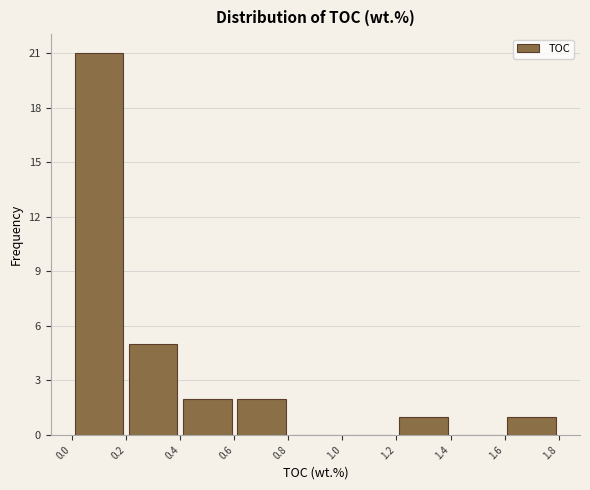

Reading left to right, transcribe this chart: for each bar, give the range it covers on the x-axis and its height. The values are not printed on the chart, so give them approximately, as read against the axis.

0.0 to 0.2: 21
0.2 to 0.4: 5
0.4 to 0.6: 2
0.6 to 0.8: 2
0.8 to 1.0: 0
1.0 to 1.2: 0
1.2 to 1.4: 1
1.4 to 1.6: 0
1.6 to 1.8: 1